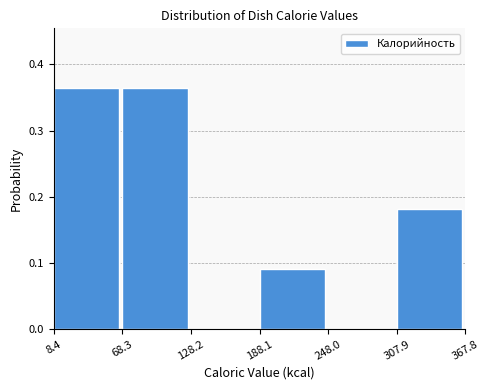

Reading left to right, list every bar in this chart as the range it spans on the x-axis followed by its height. Neither the bar edges nor the heights are printed on the chart, so give them approximately, as read against the axes.

10 to 70: 0.36
70 to 130: 0.36
130 to 190: 0
190 to 250: 0.09
250 to 310: 0
310 to 370: 0.18